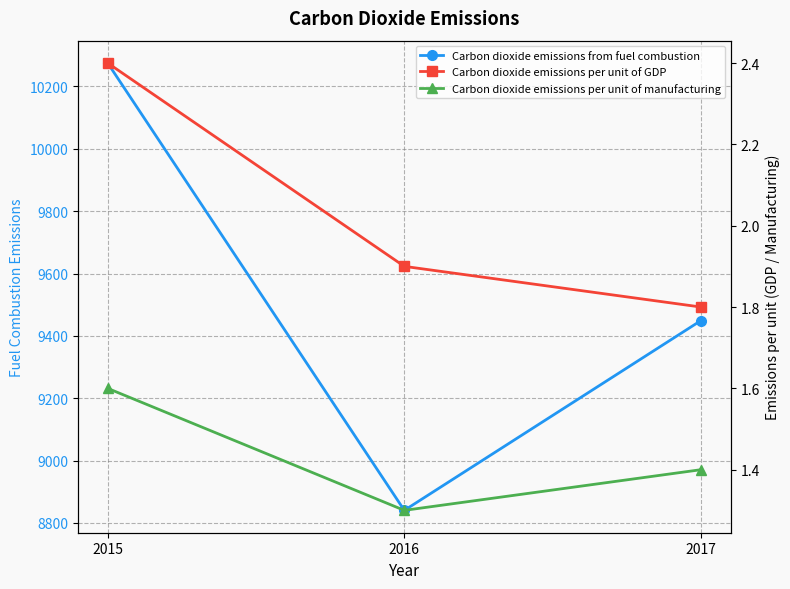

At which category is the sum across all series the highest?

2015